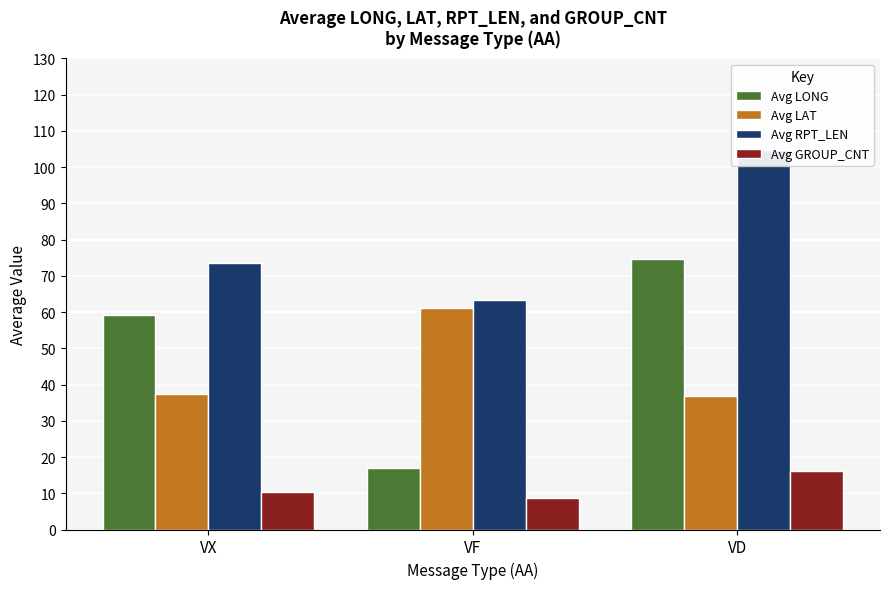

Which has a higher value, VX or VF?

VX